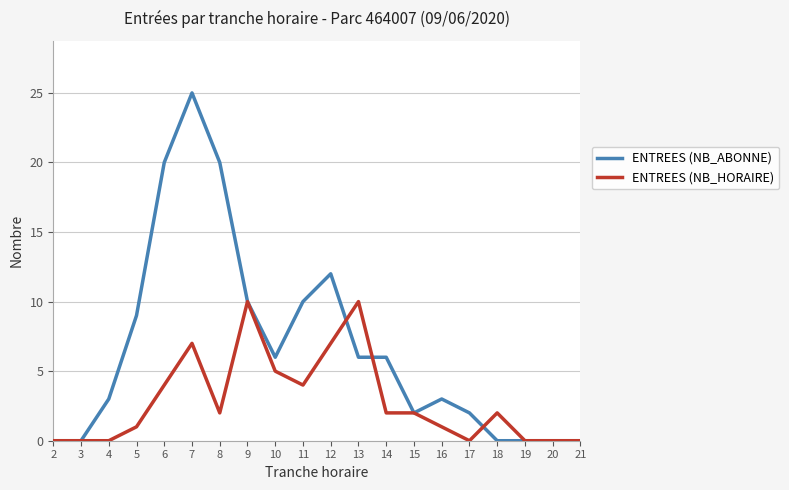

Is the value of ENTREES (NB_HORAIRE) at 20 greater than the value of ENTREES (NB_ABONNE) at 12?

No